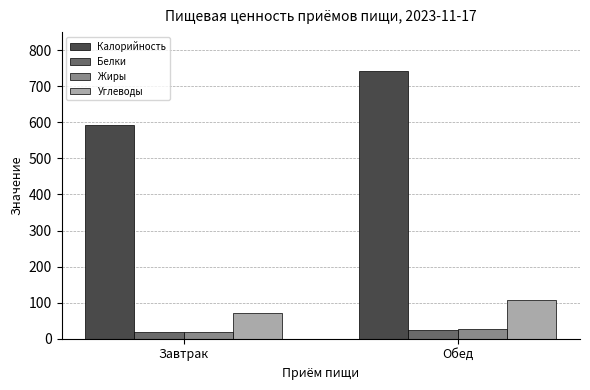

What is the sum of all Белки values?

44.1